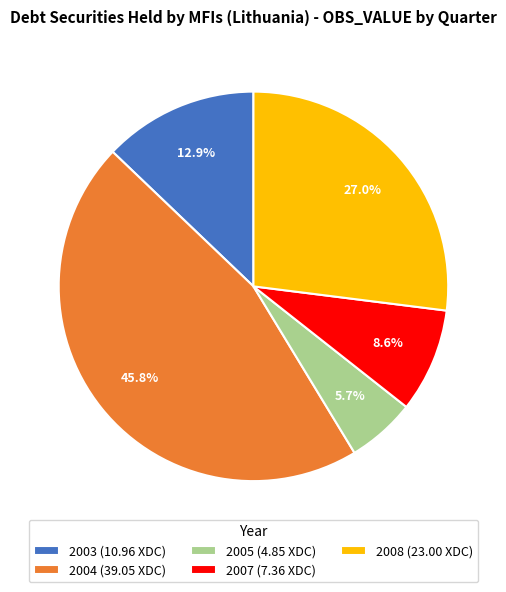

Which slice is the largest?

2004 (39.05 XDC)